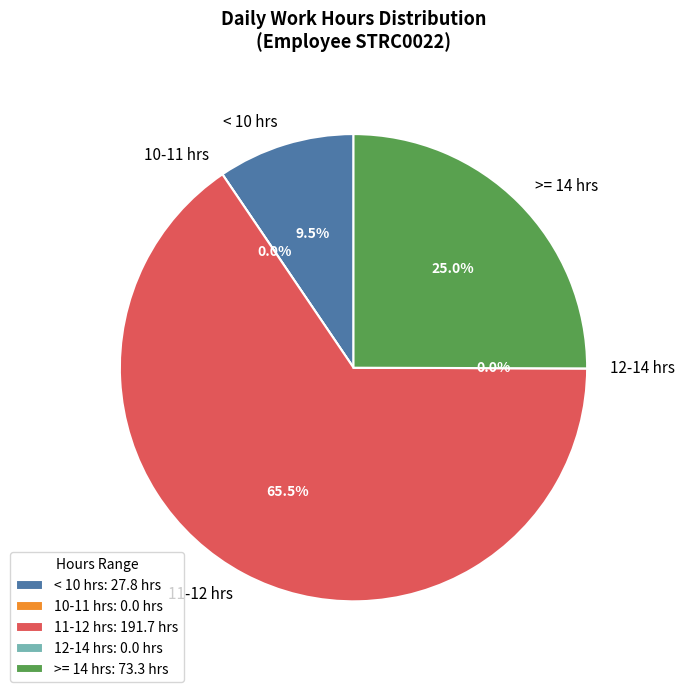

Which category has the biggest portion of the pie?

11